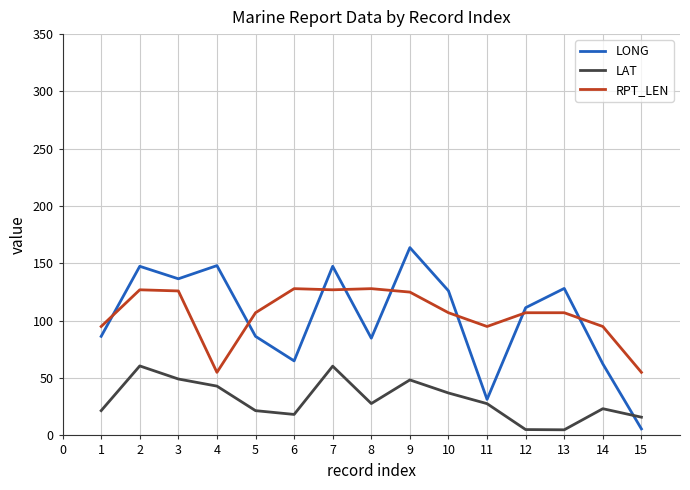

Which category has the lowest value in the LONG series?

15